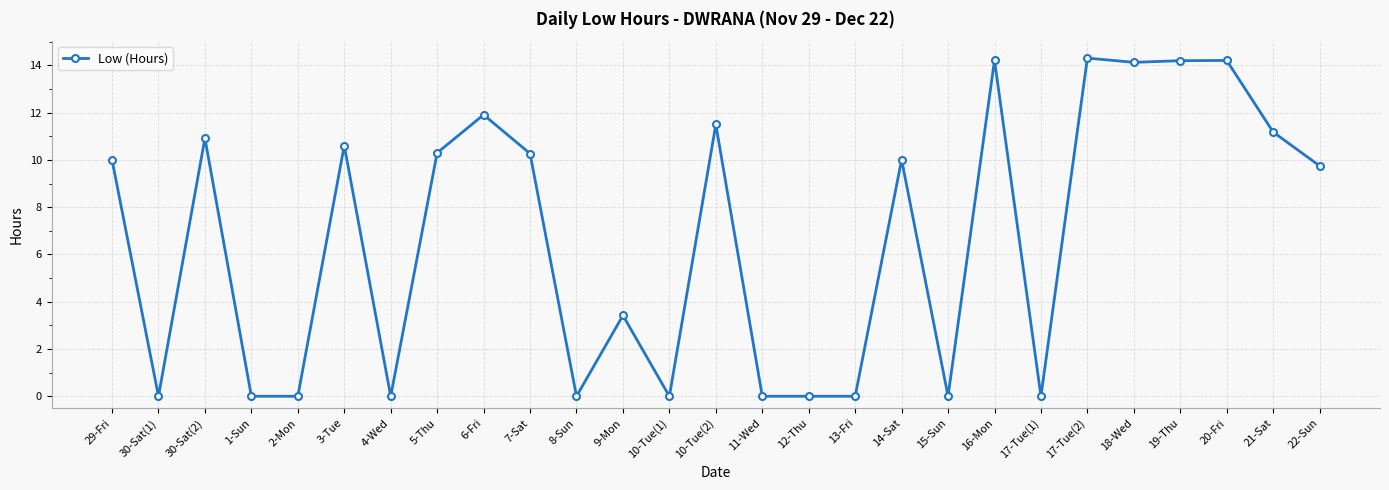

The chart shows a value of 0.0 at 12-Thu. True or false?

True